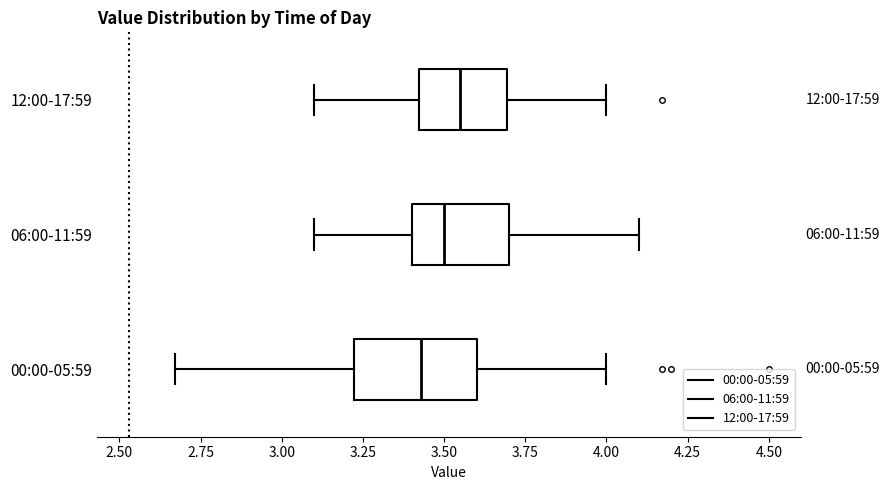

Reading bottom to top, transcribe this box plot: for each box, give where its median line is, the range the box spans, and where its two whiskers end, as read against the x-axis. The values are not printed on the chart, so give them approximately, as read against the axis.

00:00-05:59: median 3.45, box 3.20 to 3.60, whiskers 2.65 to 4.00
06:00-11:59: median 3.50, box 3.40 to 3.70, whiskers 3.10 to 4.10
12:00-17:59: median 3.55, box 3.40 to 3.70, whiskers 3.10 to 4.00